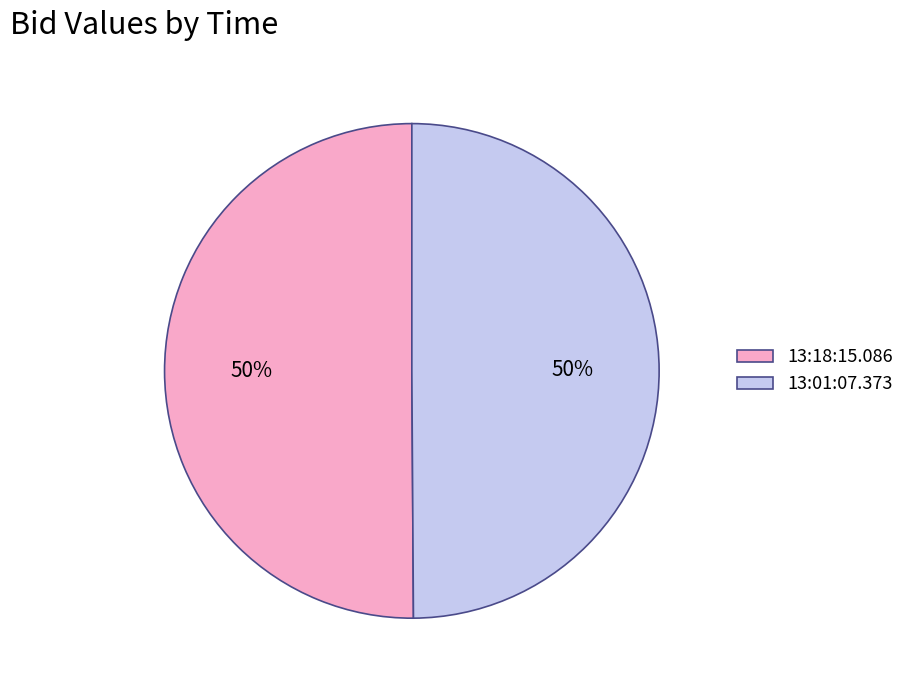

True or false: 13:01:07.373 accounts for 50% of the total.

True